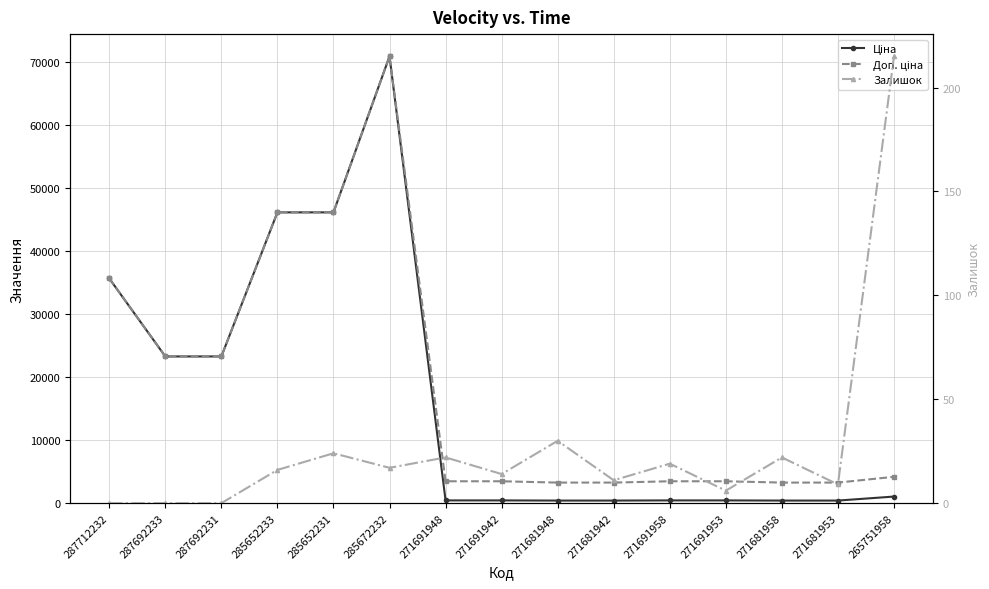

Reading left to right, transcribe all the data shown in this chart.

Ціна: 287712232=35659.4	287692233=23278.2	287692231=23278.2	285652233=46143.9	285652231=46143.9	285672232=70906.0	271691948=433.8	271691942=433.8	271681948=407.8	271681942=407.8	271691958=433.8	271691953=433.8	271681958=407.8	271681953=407.8	265751958=1044.8
Доп. ціна: 287712232=35659.4	287692233=23278.2	287692231=23278.2	285652233=46143.9	285652231=46143.9	285672232=70906.0	271691948=3470.1	271691942=3470.1	271681948=3262.1	271681942=3262.1	271691958=3470.1	271691953=3470.1	271681958=3262.1	271681953=3262.1	265751958=4179.3
Залишок: 287712232=0.0	287692233=0.0	287692231=0.0	285652233=16.0	285652231=24.0	285672232=17.0	271691948=22.0	271691942=14.0	271681948=30.0	271681942=11.0	271691958=19.0	271691953=6.0	271681958=22.0	271681953=9.0	265751958=215.0